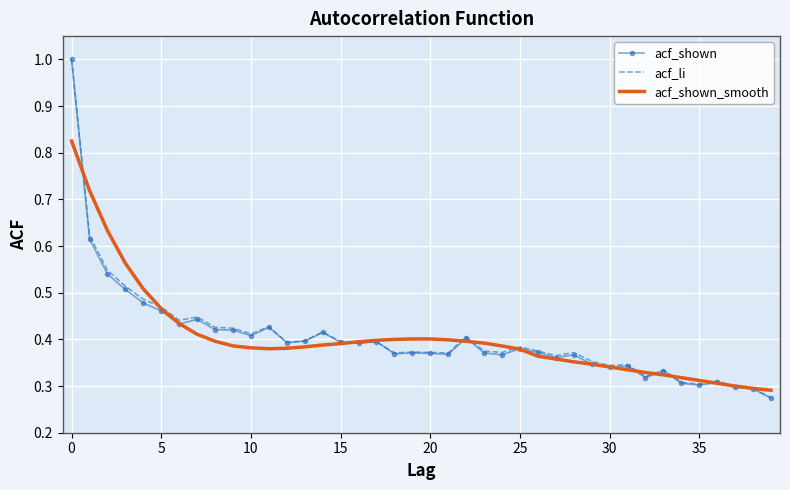

What is the greatest value displayed?

1.0